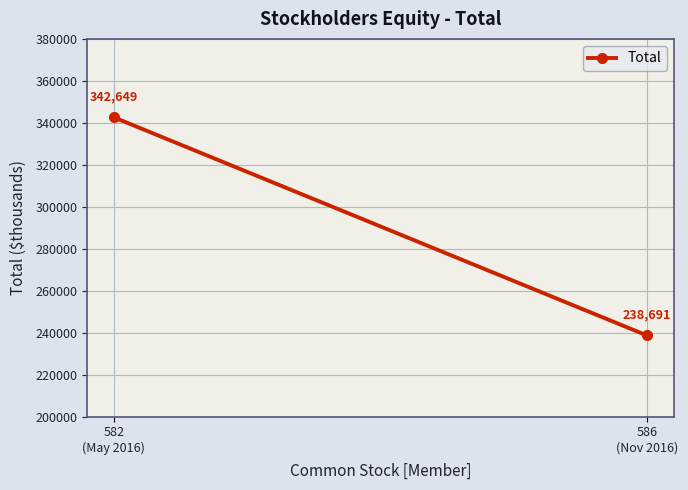

Rank the categories by value from lowest to highest.

586
(Nov 2016), 582
(May 2016)